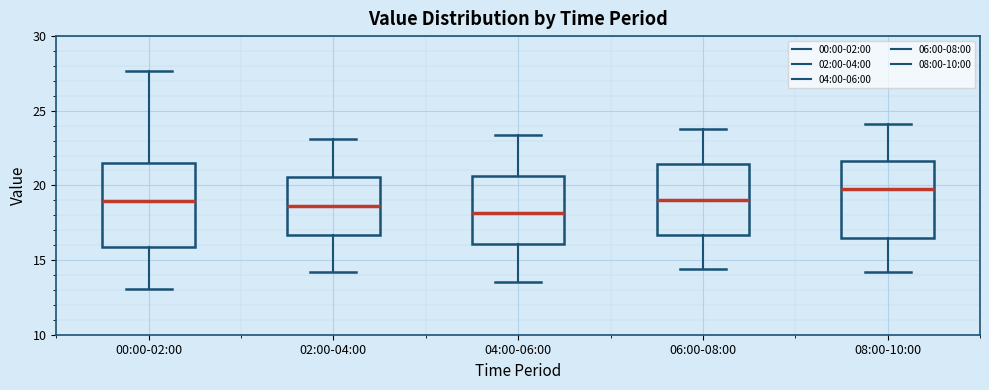

Where is the lower edge of the box for 02:00-04:00 on the y-axis? The values are not printed on the chart, so give them approximately, as read against the axis.

16.5